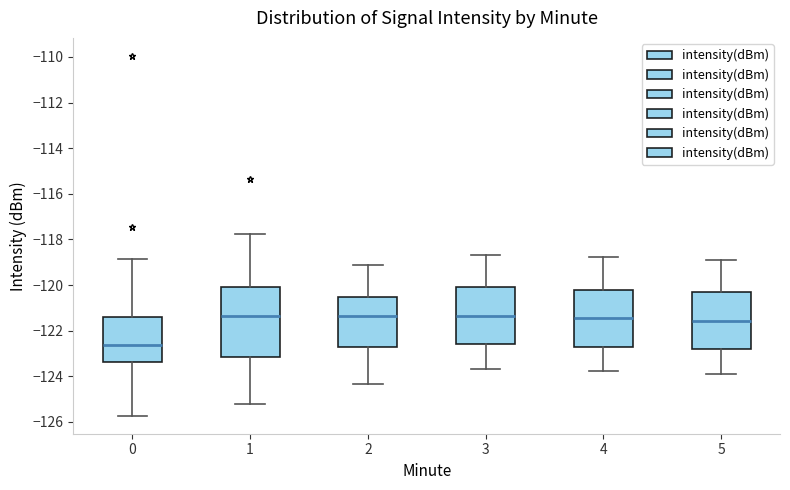

Which box's median line is the lowest?

0